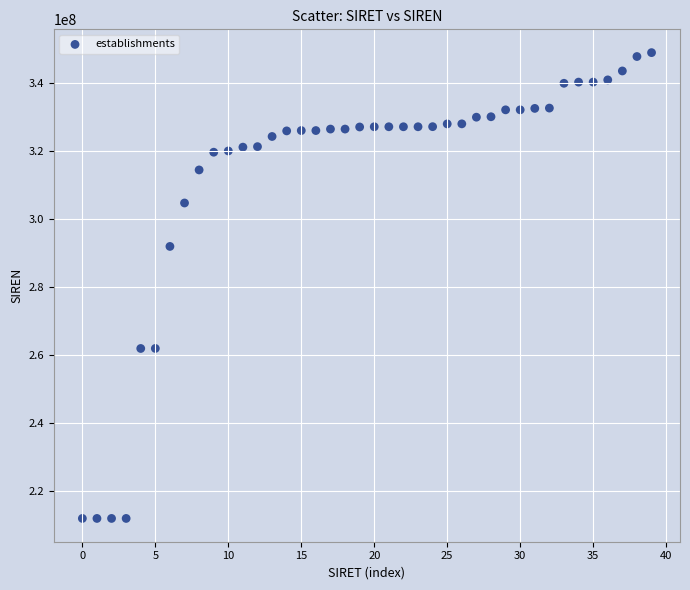

What Y value in the scatter plot is closest to 280417916?

291917300